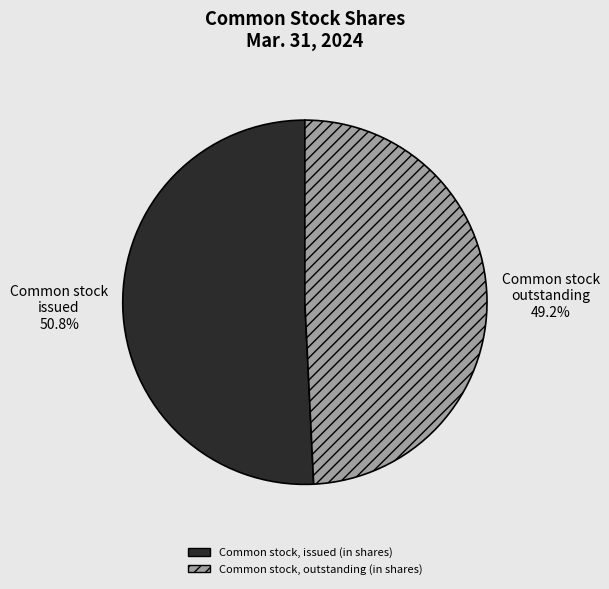

Between Common stock, outstanding (in shares) and Common stock, issued (in shares), which is larger?

Common stock, issued (in shares)